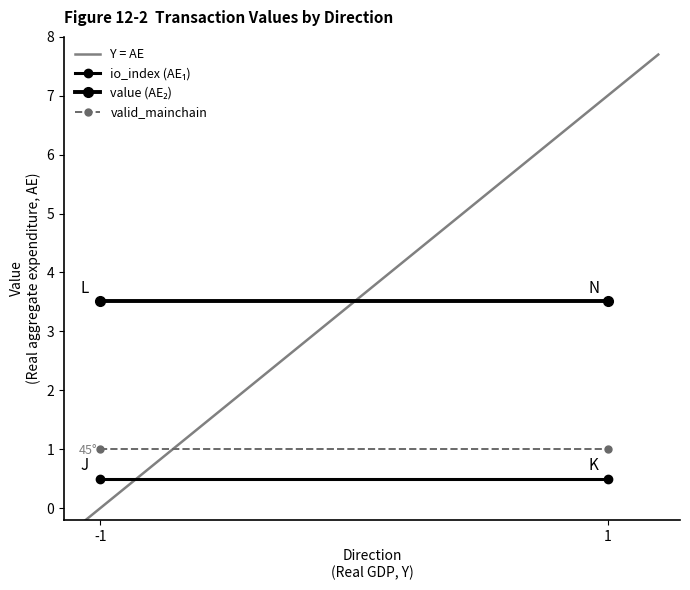

Count the number of categories in the chart.

2